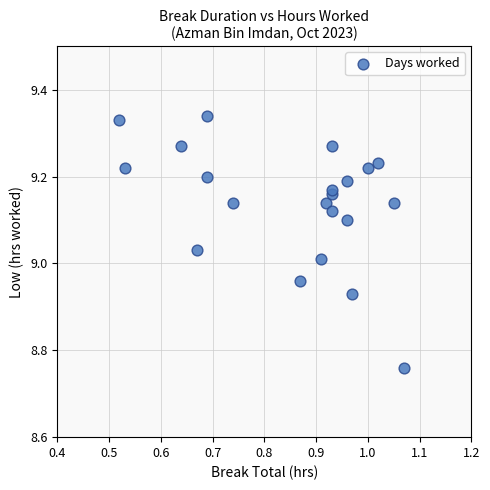

What is the range of Y values (max minus min)?

0.6